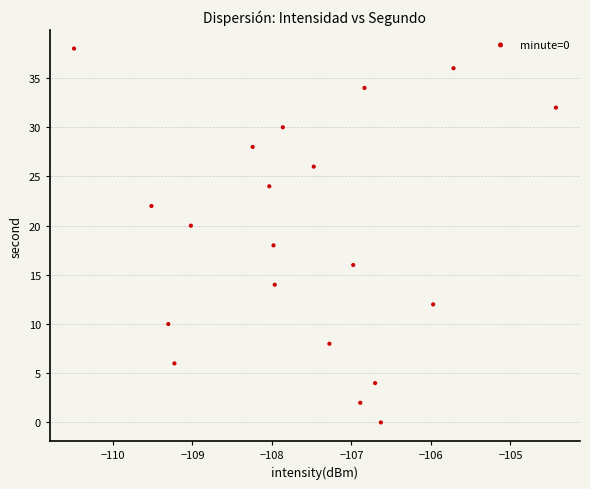

What is the range of Y values (max minus min)?

38